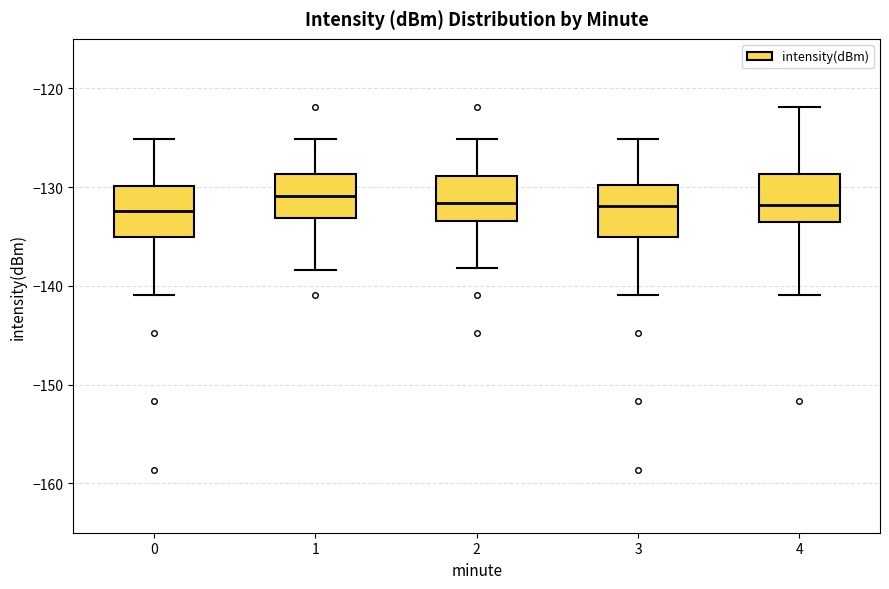

Reading left to right, transcribe this box plot: for each box, give where its median line is, the range the box spans, and where its two whiskers end, as read against the y-axis. The values are not printed on the chart, so give them approximately, as read against the axis.

0: median -132, box -135 to -130, whiskers -141 to -125
1: median -131, box -133 to -129, whiskers -138 to -125
2: median -132, box -133 to -129, whiskers -138 to -125
3: median -132, box -135 to -130, whiskers -141 to -125
4: median -132, box -134 to -129, whiskers -141 to -122